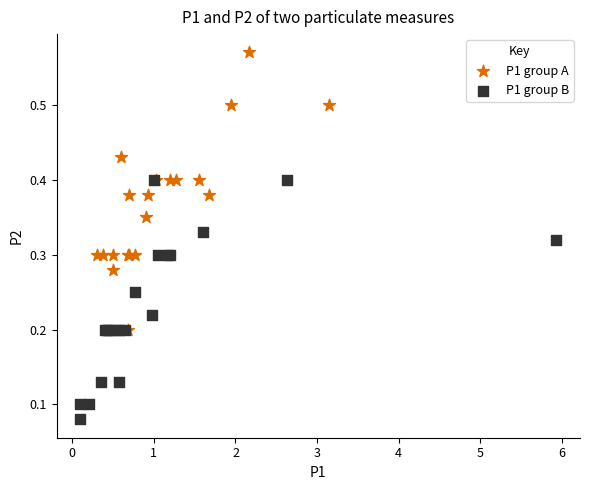

Which series has the widest spread of Y values?

P1 group A